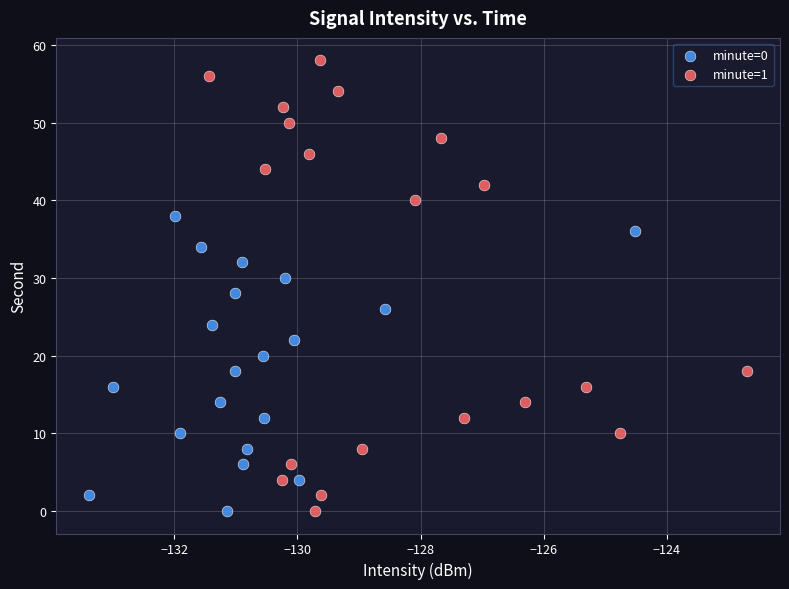

Which series has the largest Y range (max minus min)?

minute=1